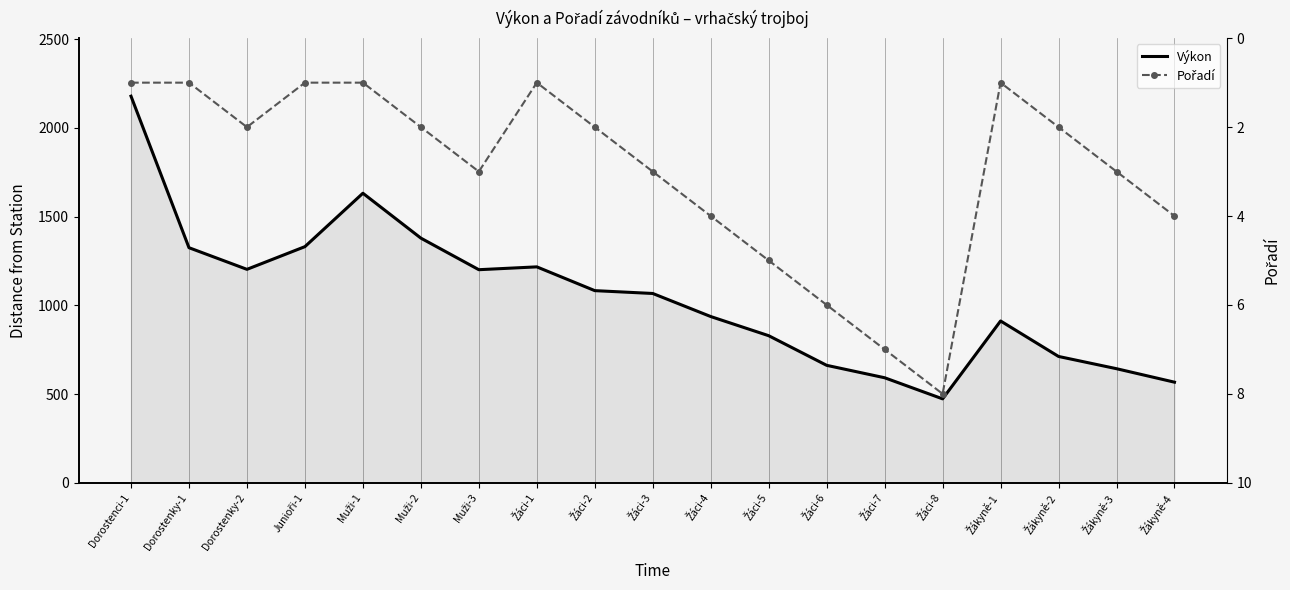

True or false: Pořadí and Výkon cross at least once.

False